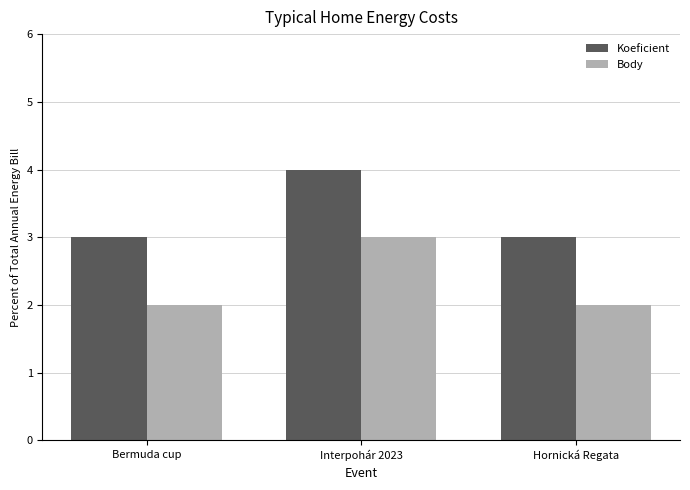

At which category is the sum across all series the highest?

Interpohár 2023